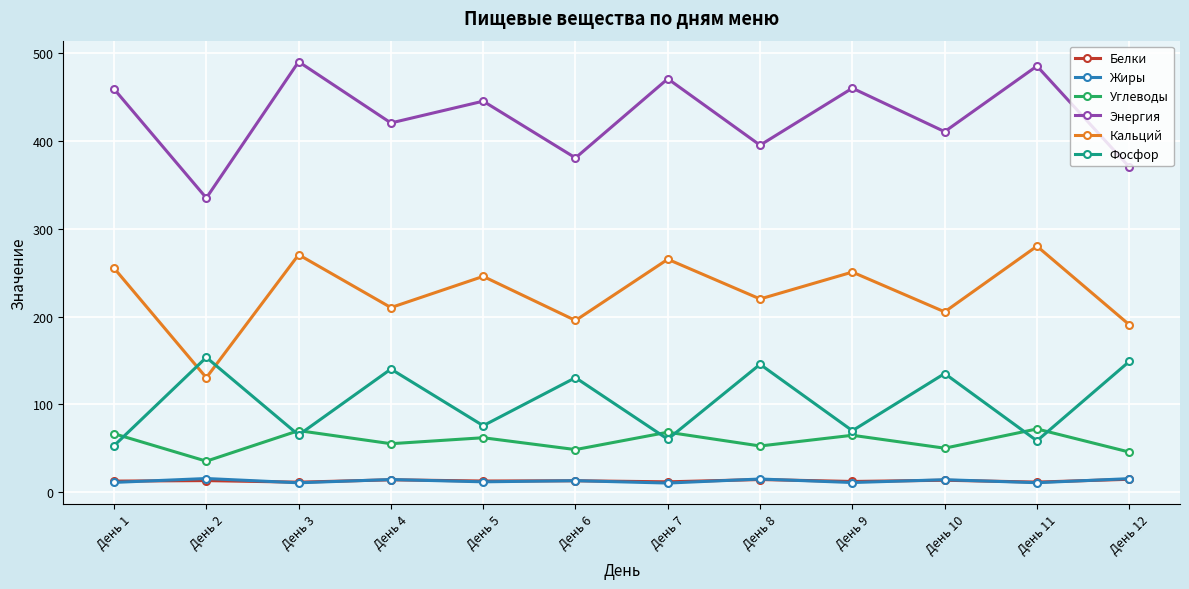

At which label is Фосфор closest to 103?

День 5